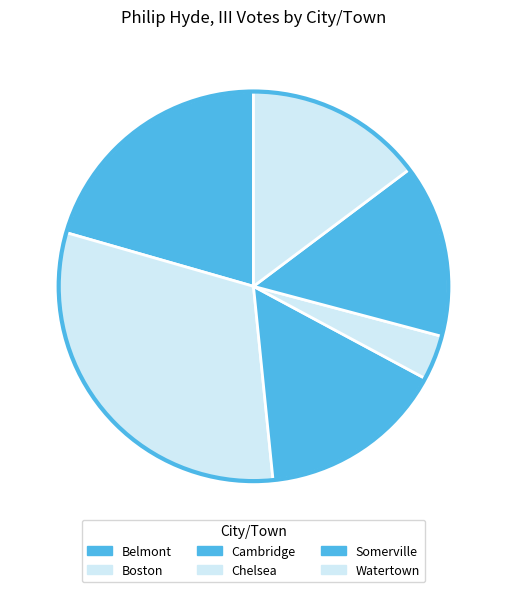

Is Cambridge the majority of the pie?

No